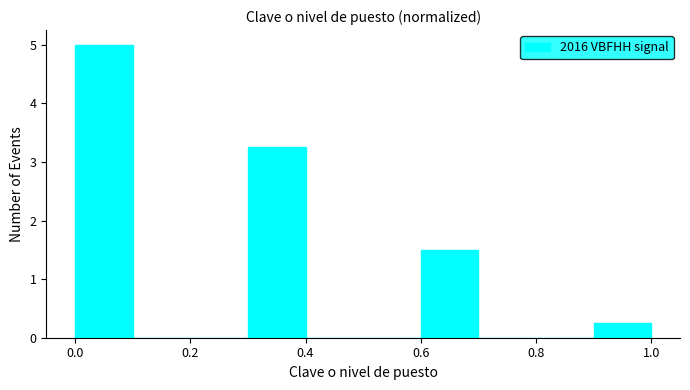

Reading left to right, transcribe this chart: for each bar, give the range it covers on the x-axis and its height. The values are not printed on the chart, so give them approximately, as read against the axis.

0.0 to 0.1: 5.0
0.1 to 0.2: 0
0.2 to 0.3: 0
0.3 to 0.4: 3.3
0.4 to 0.5: 0
0.5 to 0.6: 0
0.6 to 0.7: 1.5
0.7 to 0.8: 0
0.8 to 0.9: 0
0.9 to 1.0: 0.3